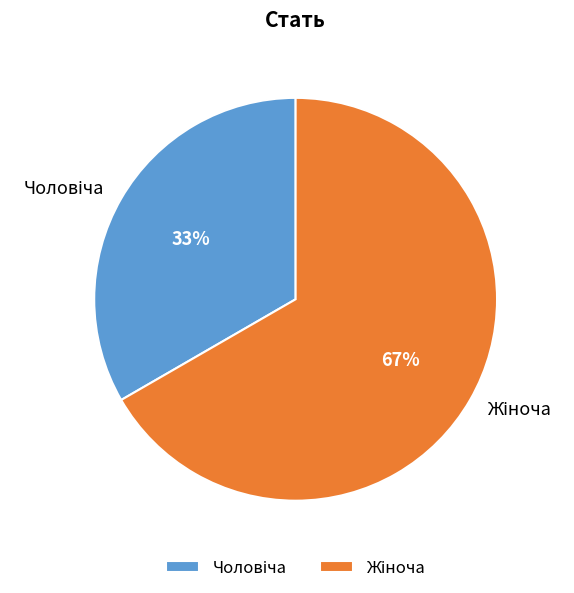

Does any single category account for the majority?

Yes